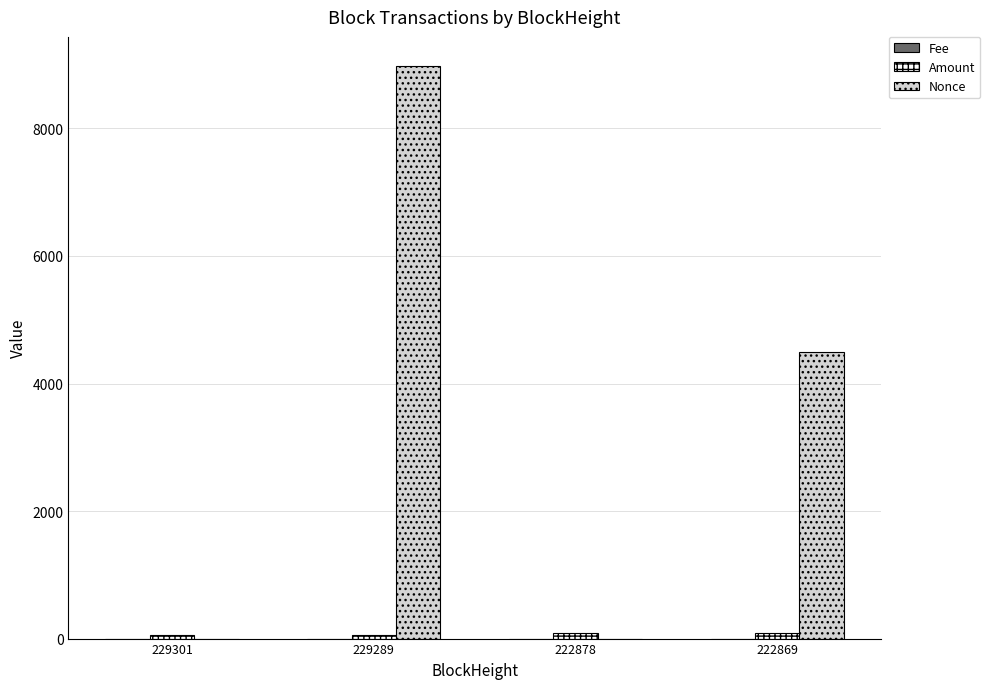

What is the greatest value displayed?

8986.0